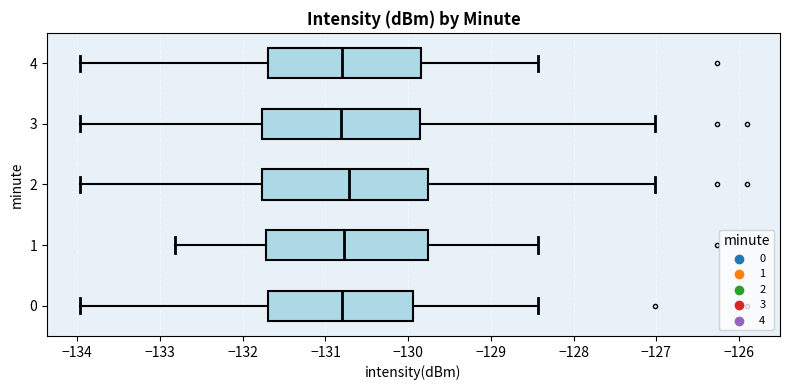

Where does the median line of the box at y = 2 sit on the x-axis? The values are not printed on the chart, so give them approximately, as read against the axis.

-130.7